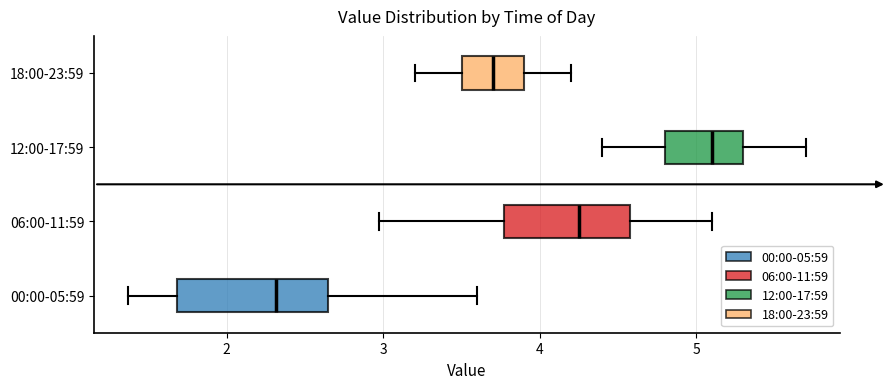

Which box is the widest, from its left edge to its right edge?

00:00-05:59